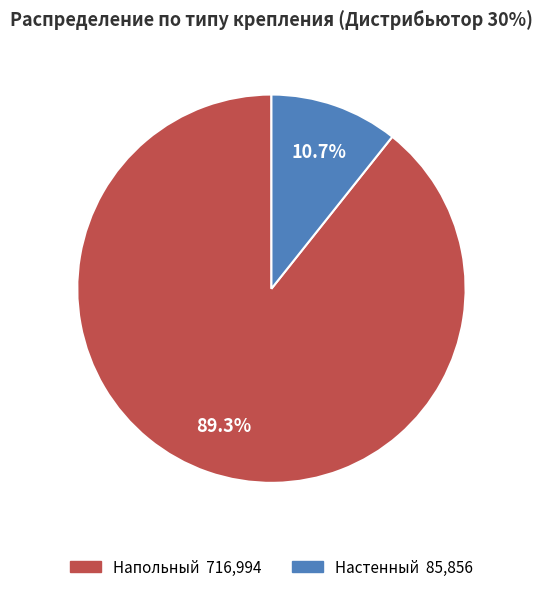

Which has a higher value, Напольный or Настенный?

Напольный